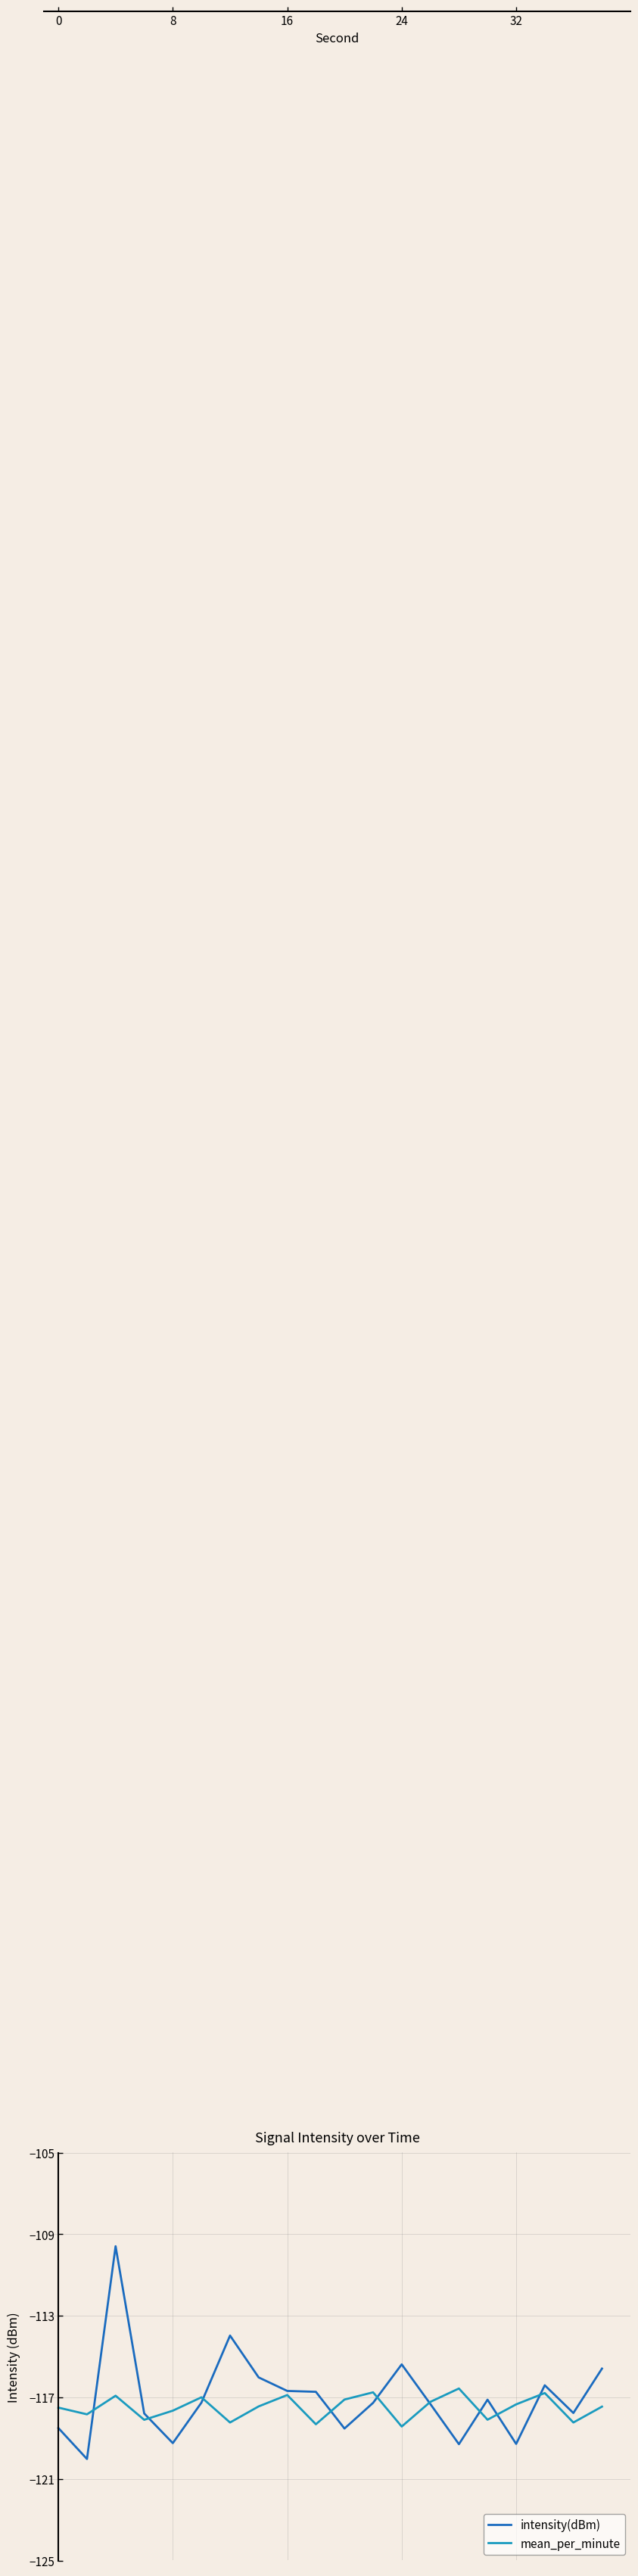

Which series has the widest spread of values?

intensity(dBm)